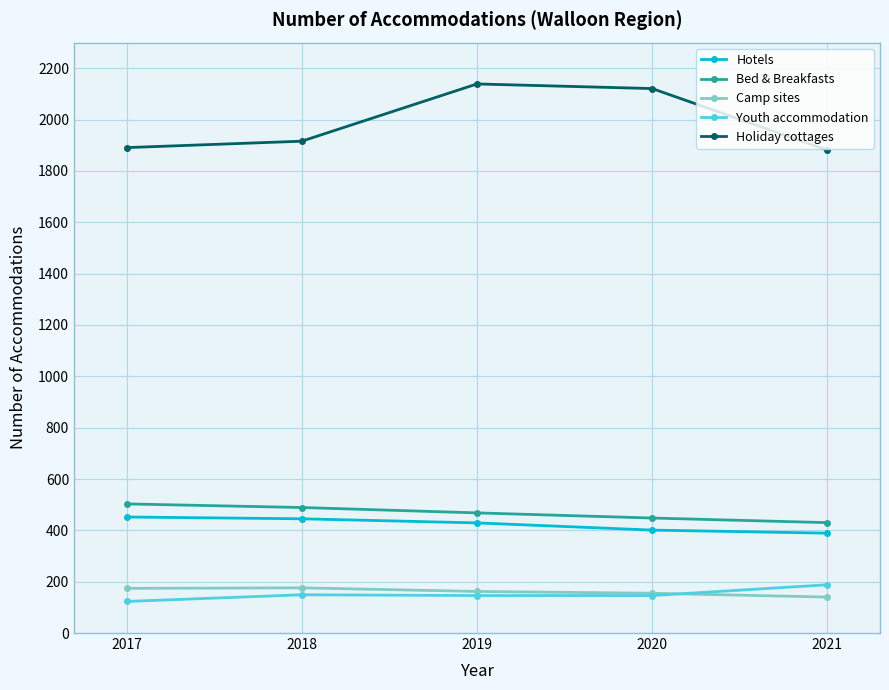

Does the chart display data point markers on the line(s)?

Yes